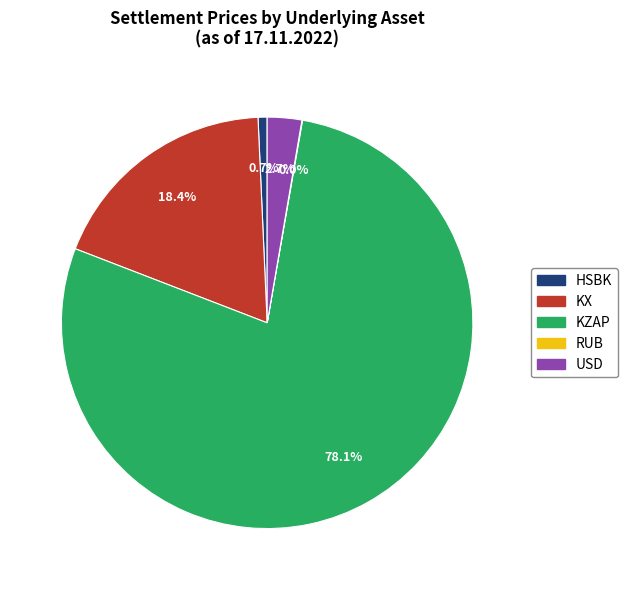

What percentage is NOT represented by HSBK?

99.3%